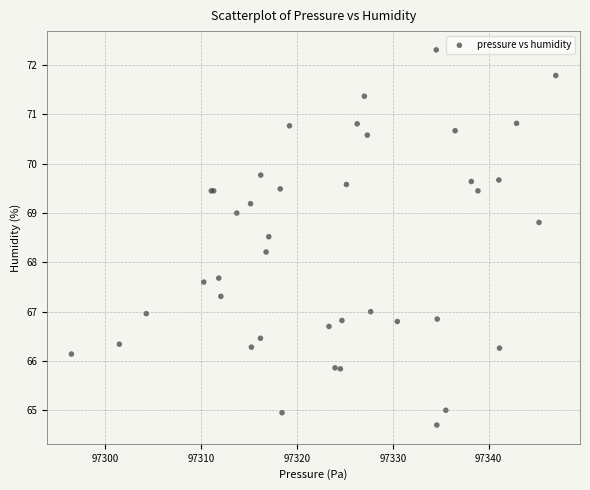

What Y value in the scatter plot is closest to 68?

68.2